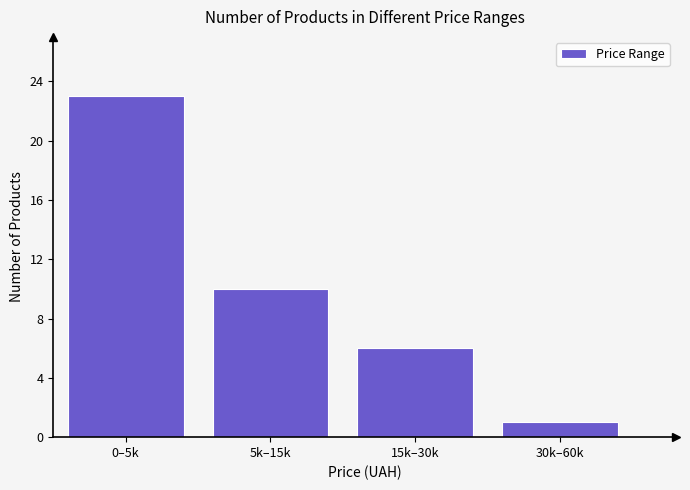

Reading right to left, transcribe all the data shown in this chart.

30k–60k=1	15k–30k=6	5k–15k=10	0–5k=23